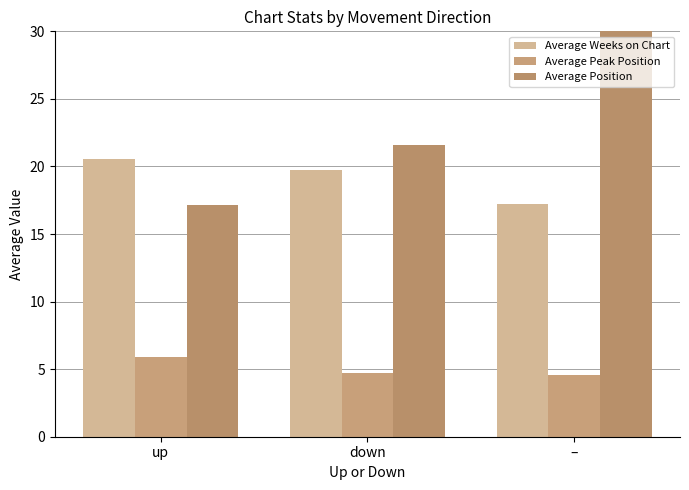

Is the value of Average Position at down greater than the value of Average Weeks on Chart at up?

Yes